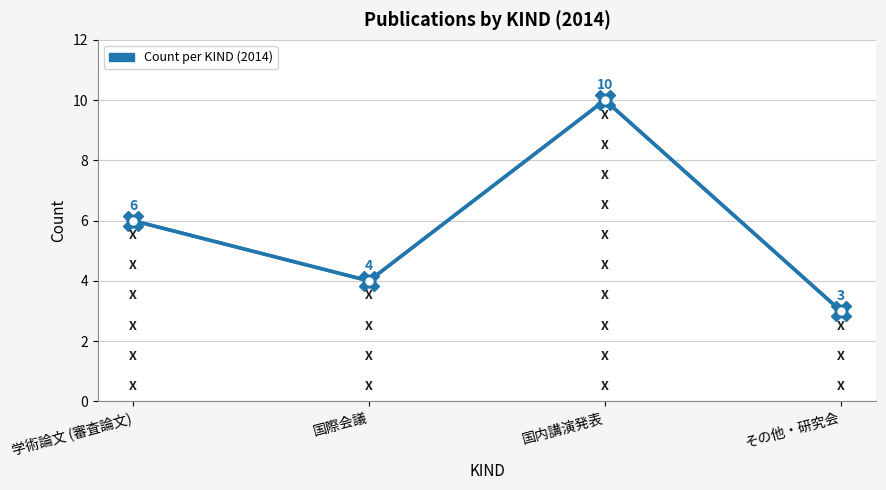

List the labels in order of value, smallest first.

その他・研究会, 国際会議, 学術論文 (審査論文), 国内講演発表